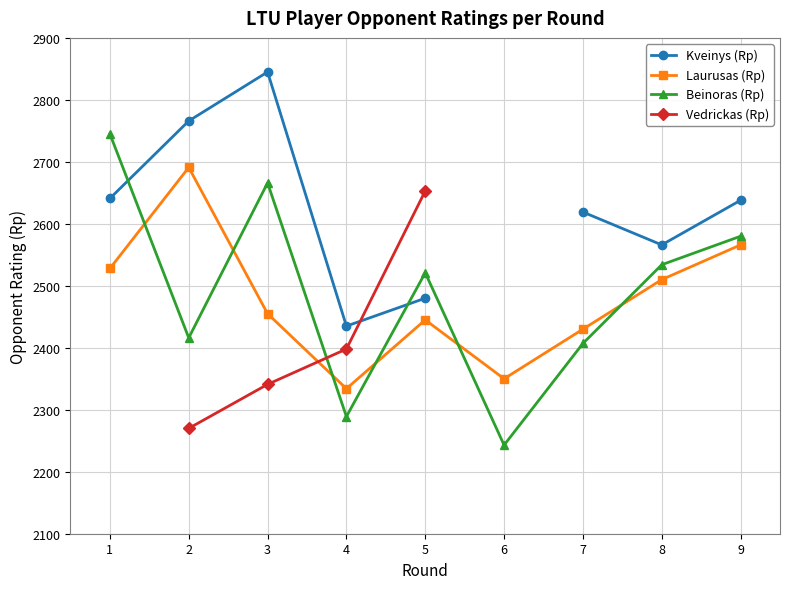

What is the difference between the highest and lowest values at 4?

146.0